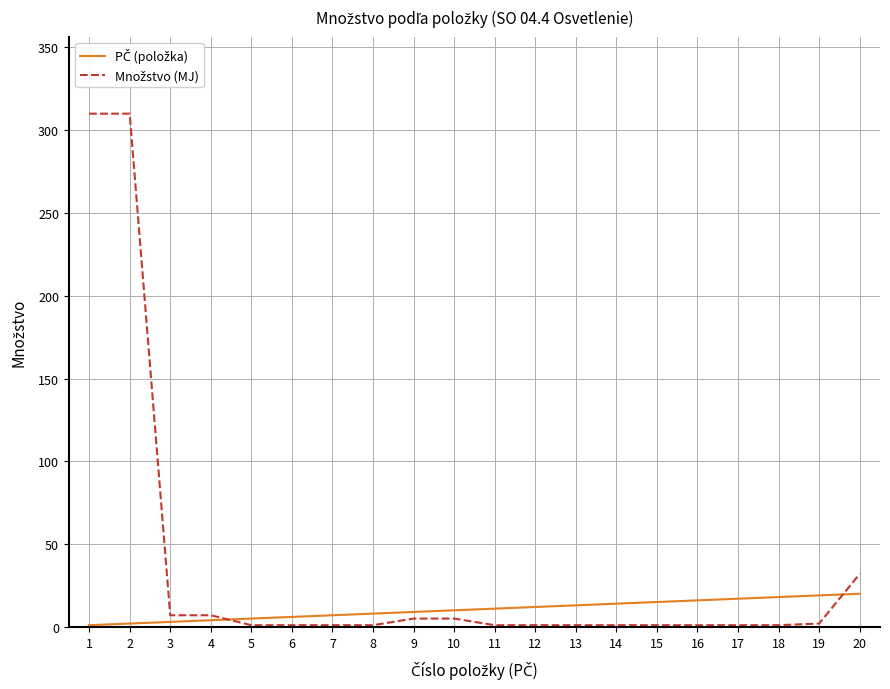

Does the chart have visible grid lines?

Yes